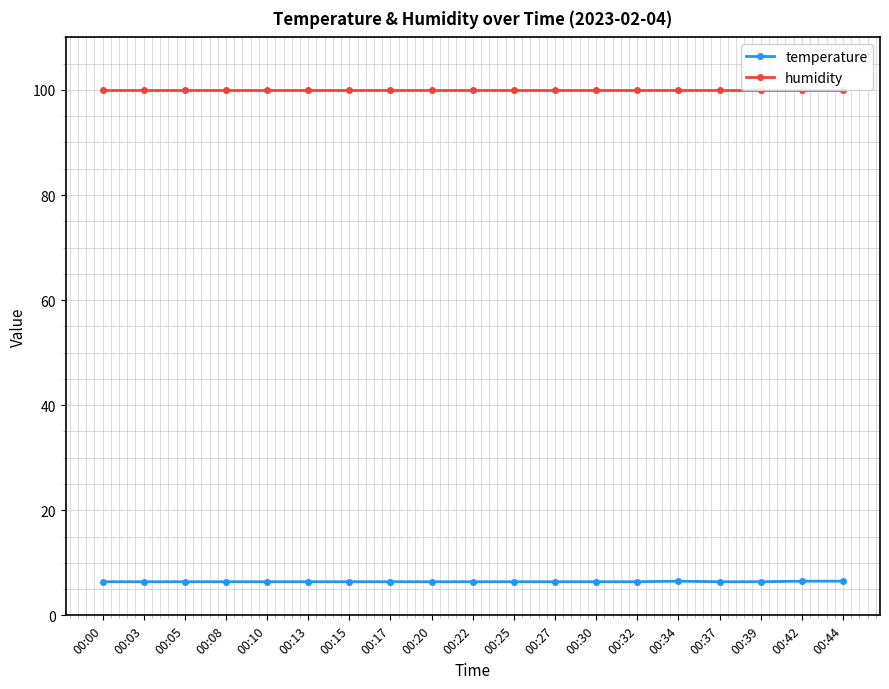

What is the maximum value shown in the chart?

99.9